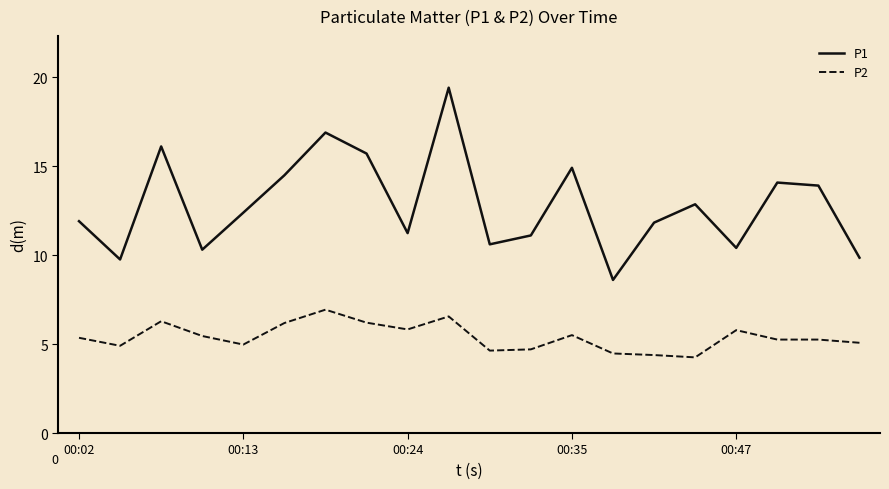

What are all the series names shown in the legend?

P1, P2